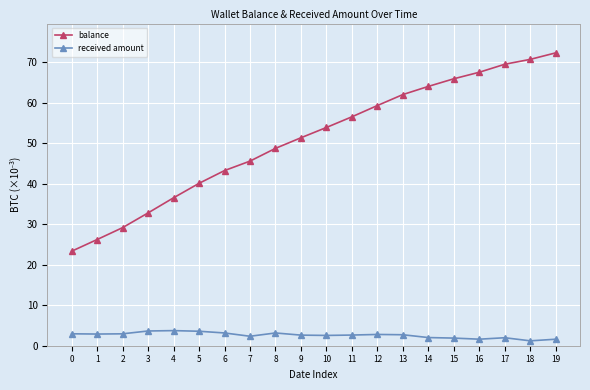

List the series in order of their peak value, lowest first.

received amount, balance